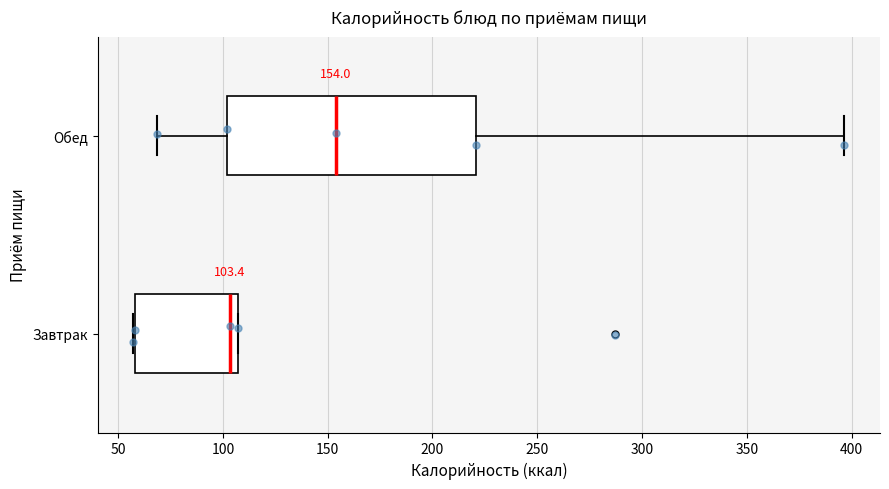

Which box has the furthest to the right median line?

Обед